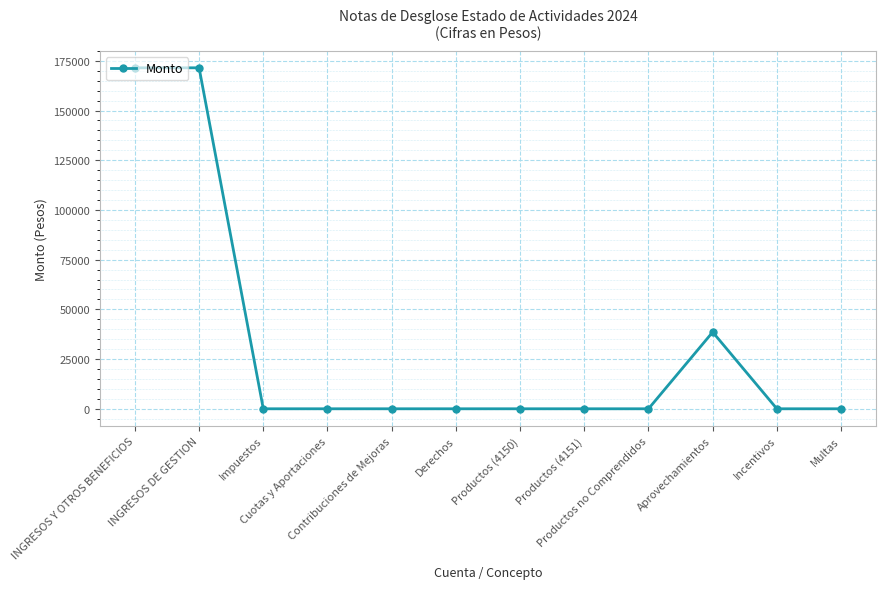

Reading right to left, what are all the values shown in this chart?

0.0	0.0	38570.9	0.0	0.0	0.0	0.0	0.0	0.0	0.0	171470.4	171470.4